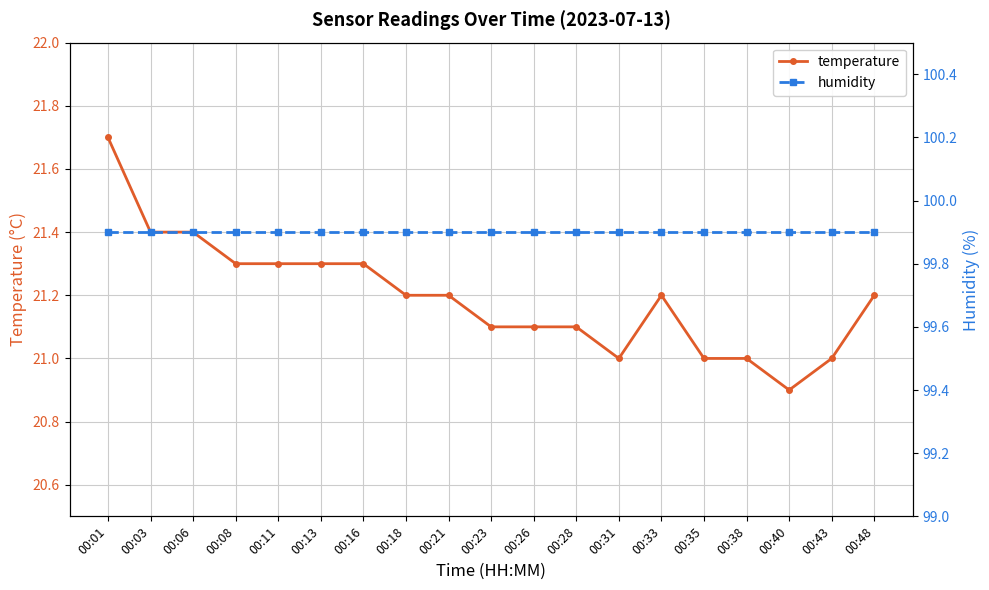

Which category has the highest value across all series?

00:01